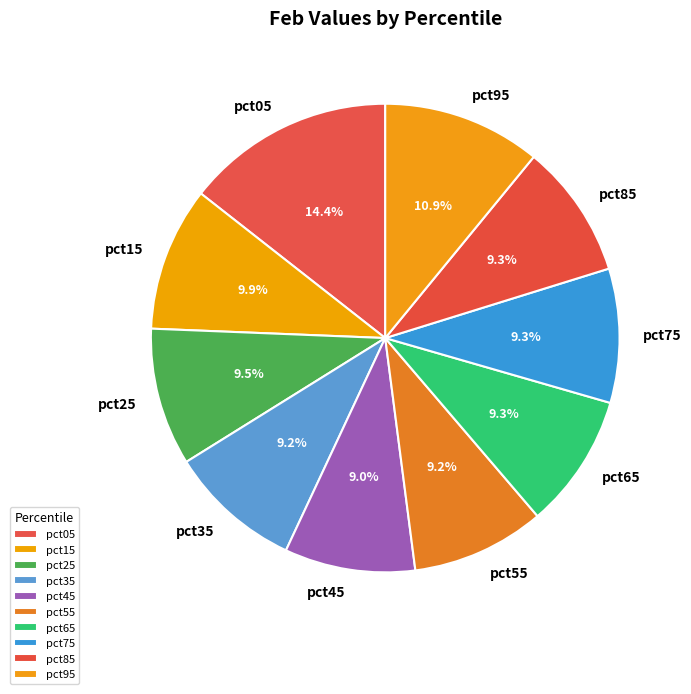

How many segments does this pie chart have?

10